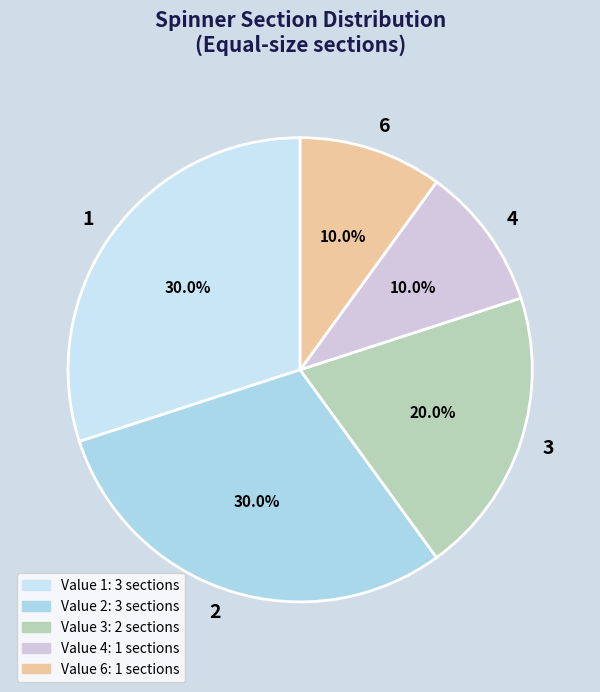

Approximately how many times larger is the value at 6 compared to 4?

1.0